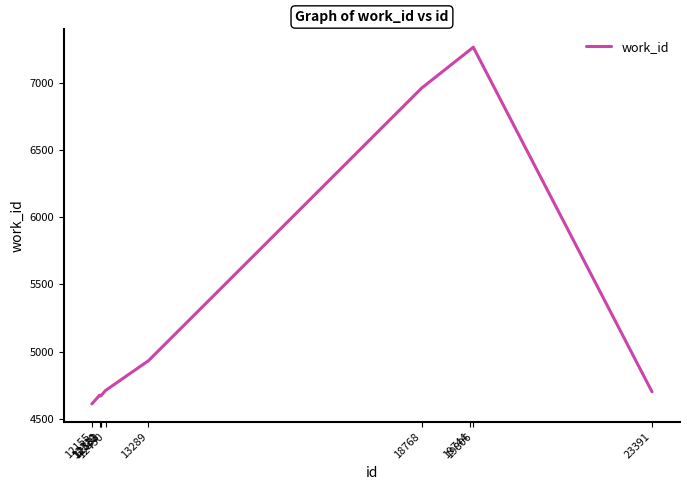

The chart shows a value of 7246 at 19744. True or false?

True